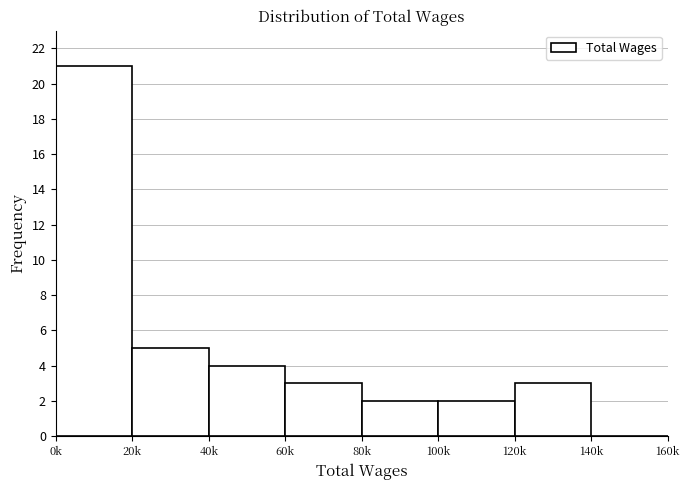

Reading right to left, what are all the values shown in this chart?

140k=0	120k=3	100k=2	80k=2	60k=3	40k=4	20k=5	0k=21